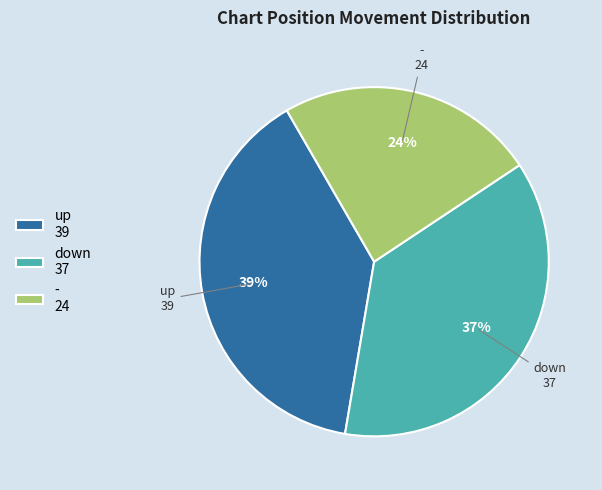

Does up account for over 50% of the chart?

No